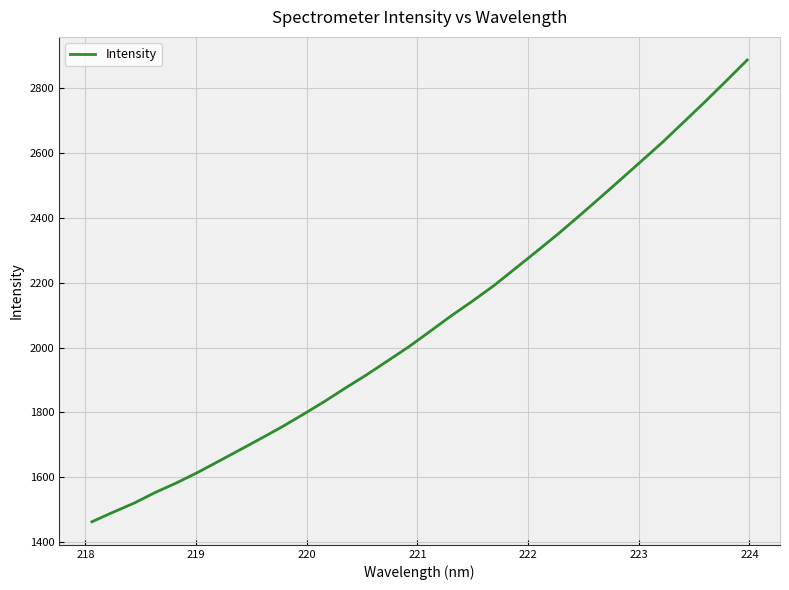

What is the maximum value shown in the chart?

2886.7